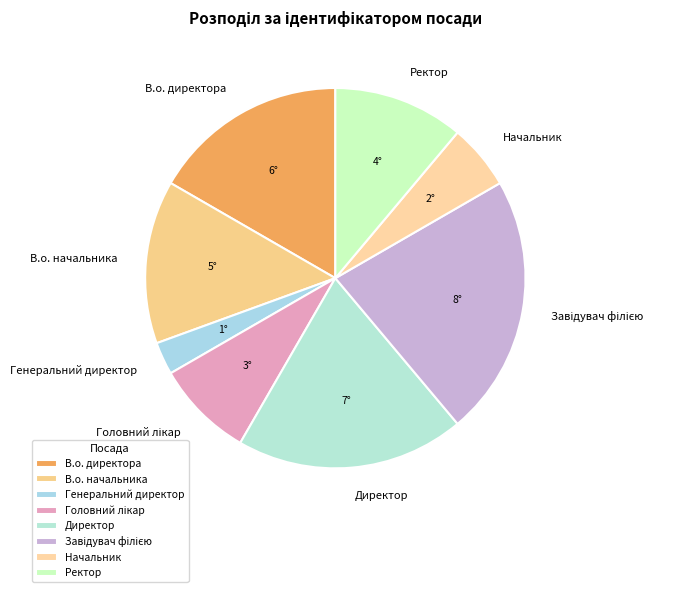

Does any single category account for the majority?

No